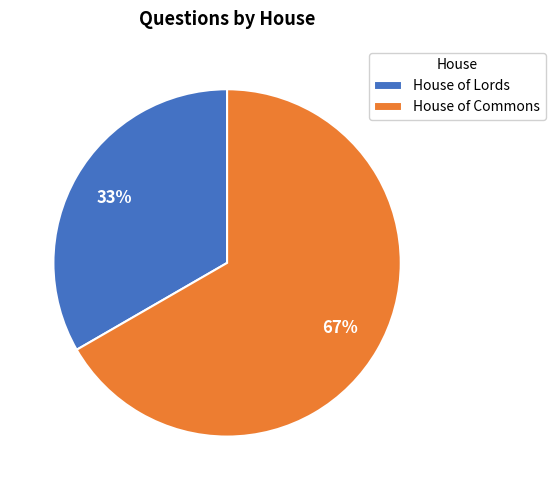

Which slice is the smallest?

House of Lords